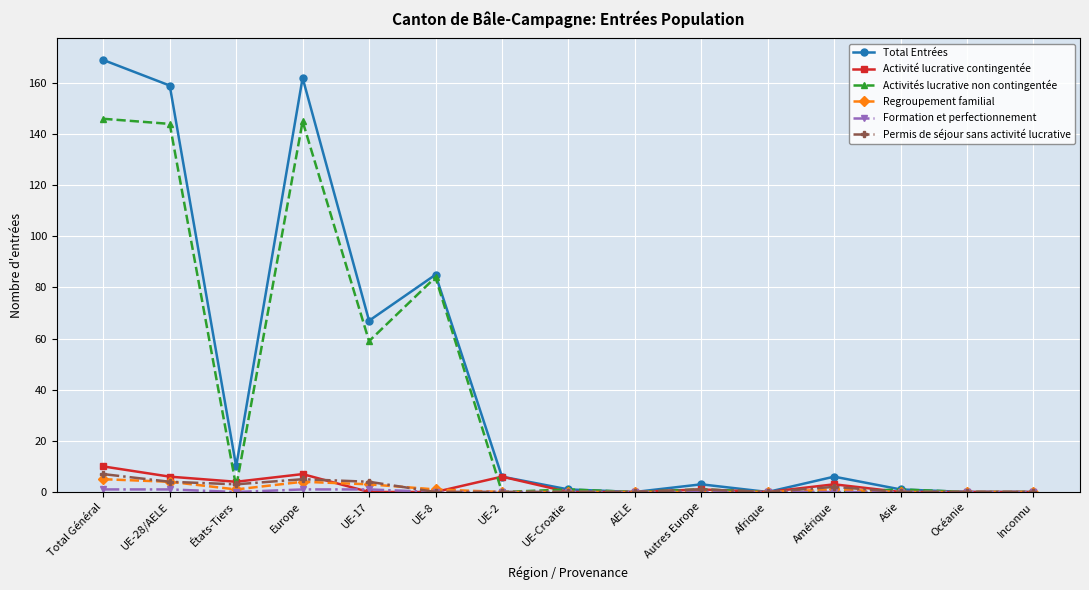

Which series has the largest total across all categories?

Total Entrées